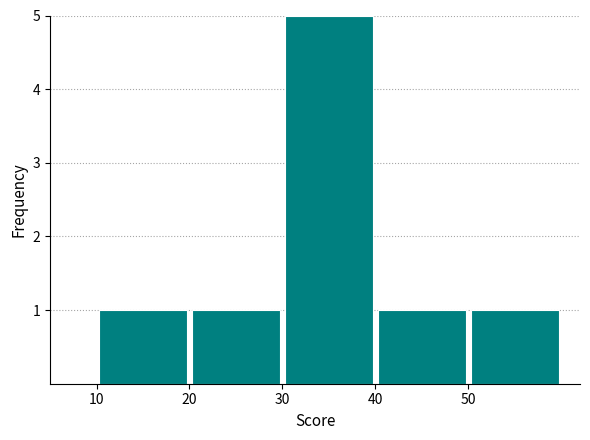

How tall is the bar that spans 50 to 60 on the x-axis? The values are not printed on the chart, so give them approximately, as read against the axis.

1